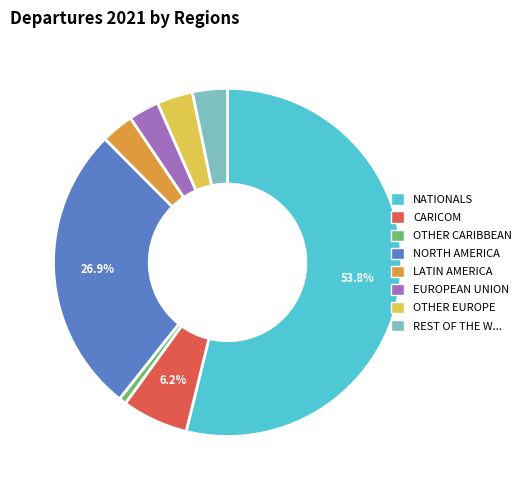

Is there a majority slice in this chart?

Yes